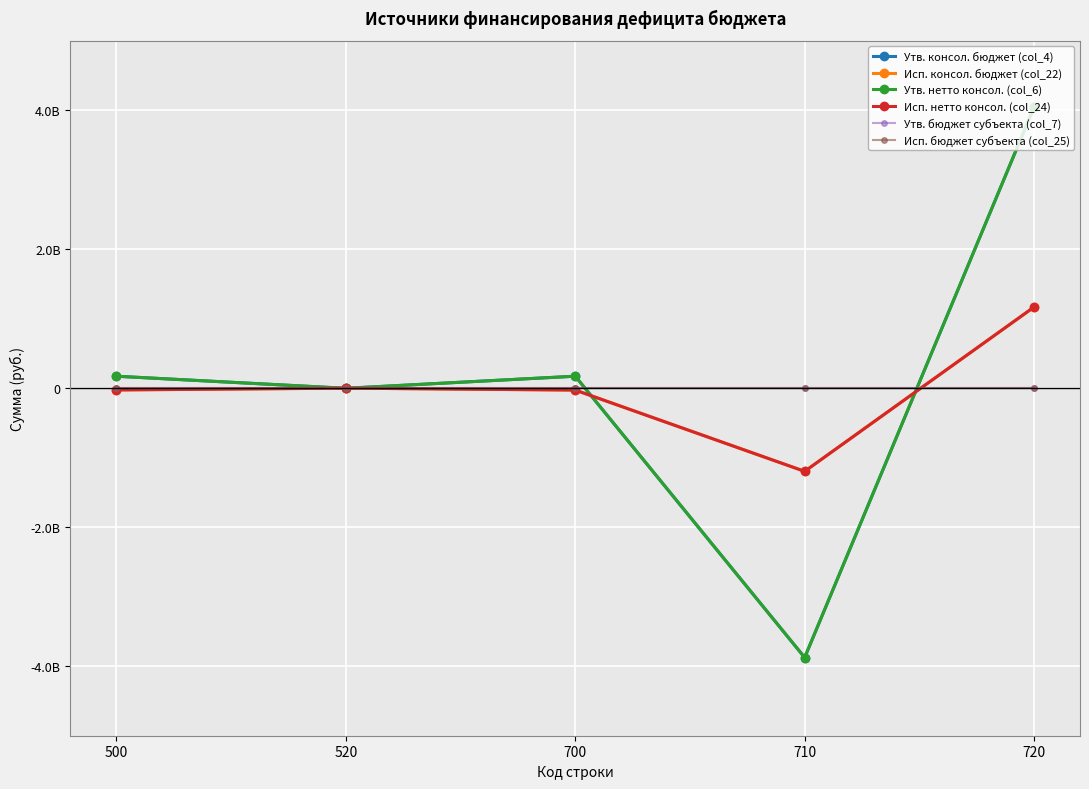

Does the chart have visible grid lines?

Yes